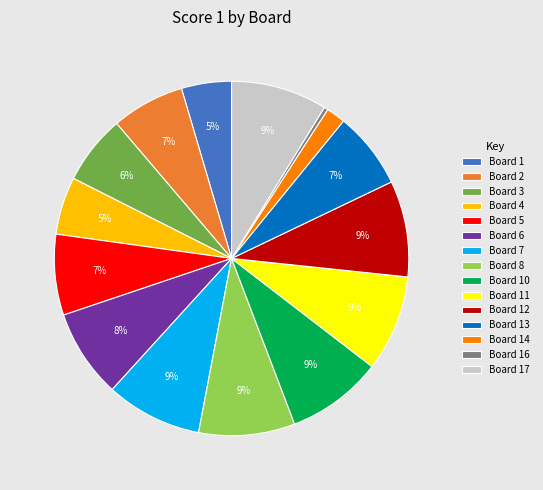

Is Board 3 the majority of the pie?

No